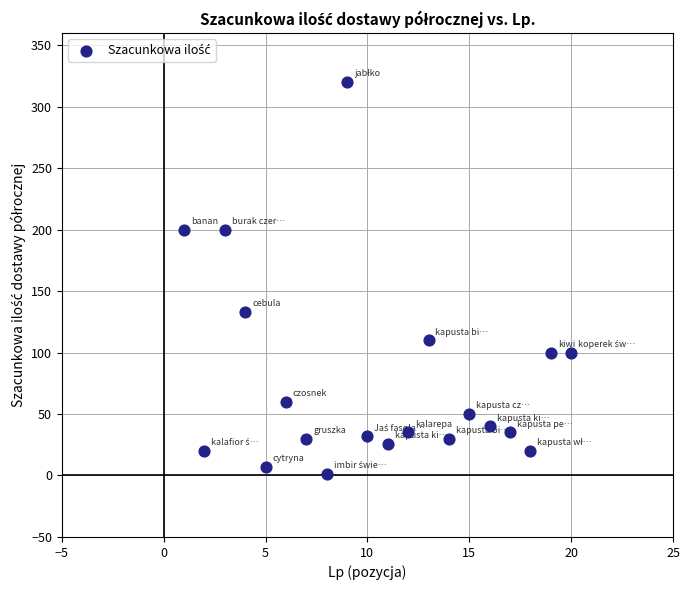

What Y value in the scatter plot is closest to 160?

133.0